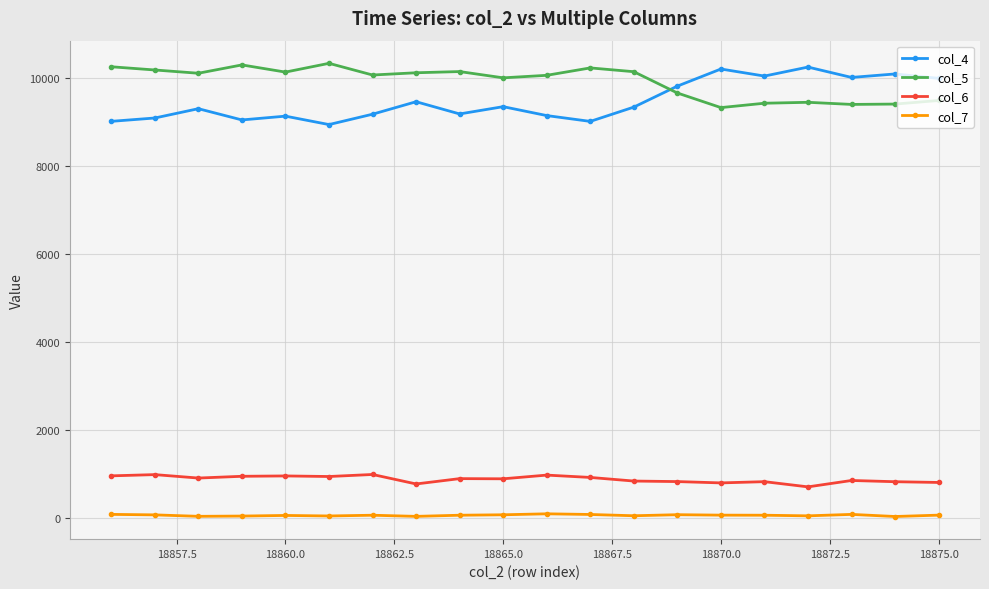

True or false: col_6 and col_7 intersect in this chart.

False